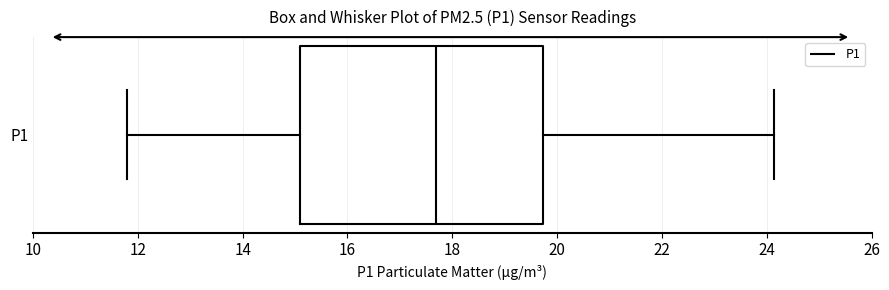

Read this box plot against the x-axis: the position of the median line, the range covered by the box, and the ends of both whiskers. The values are not printed on the chart, so give them approximately, as read against the axis.

median 17.6, box 15.0 to 19.8, whiskers 11.8 to 24.2